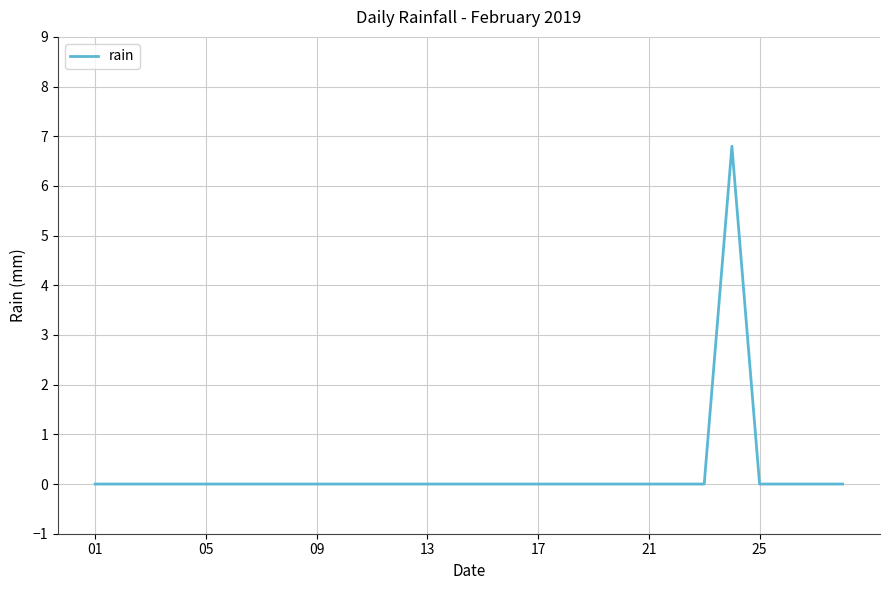

What is the maximum value shown in the chart?

6.8